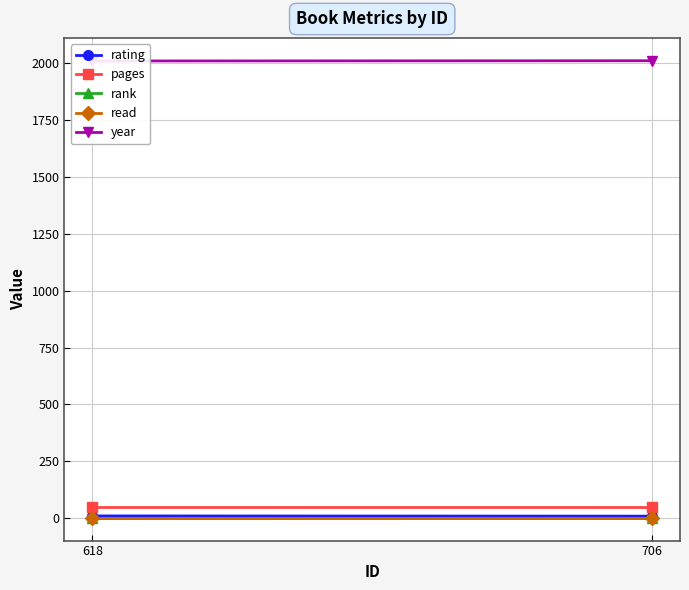

List the labels in order of rank value, largest first.

618, 706